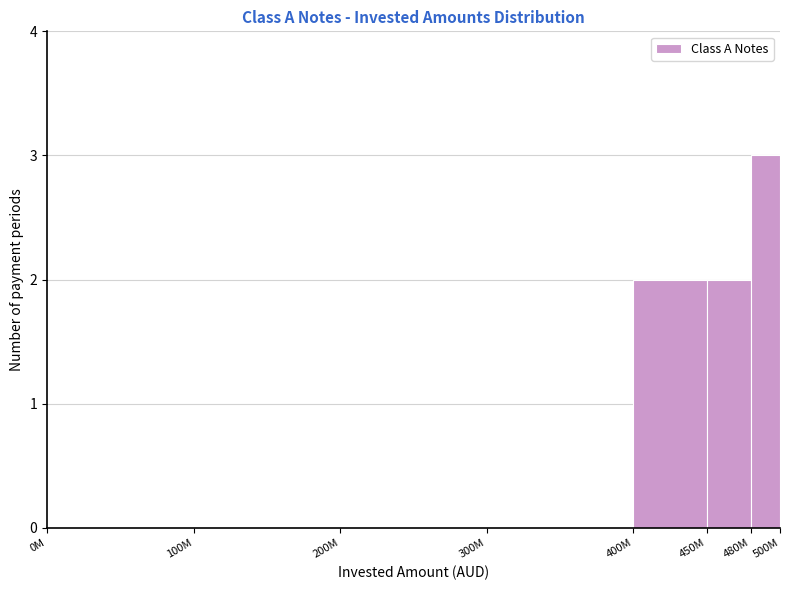

Reading right to left, transcribe all the data shown in this chart.

480M=3	450M=2	400M=2	300M=0	200M=0	100M=0	0M=0